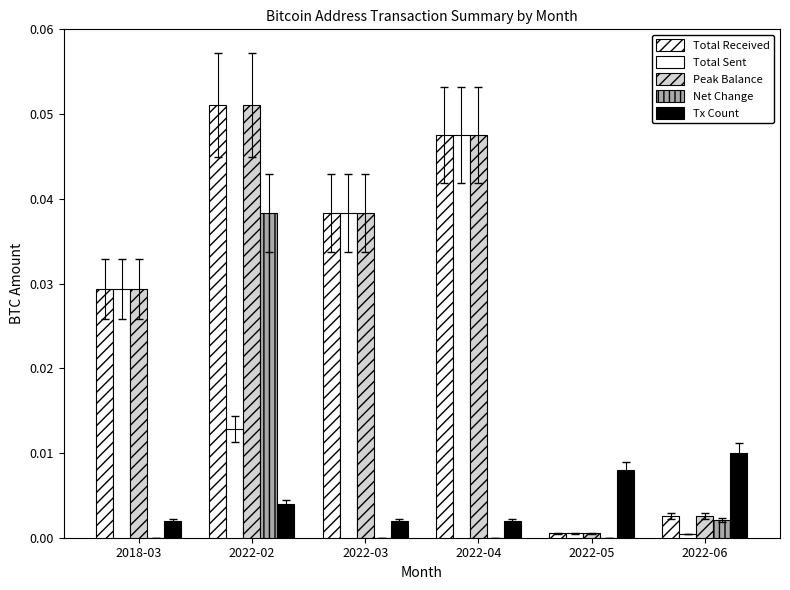

How many groups of bars are there?

6